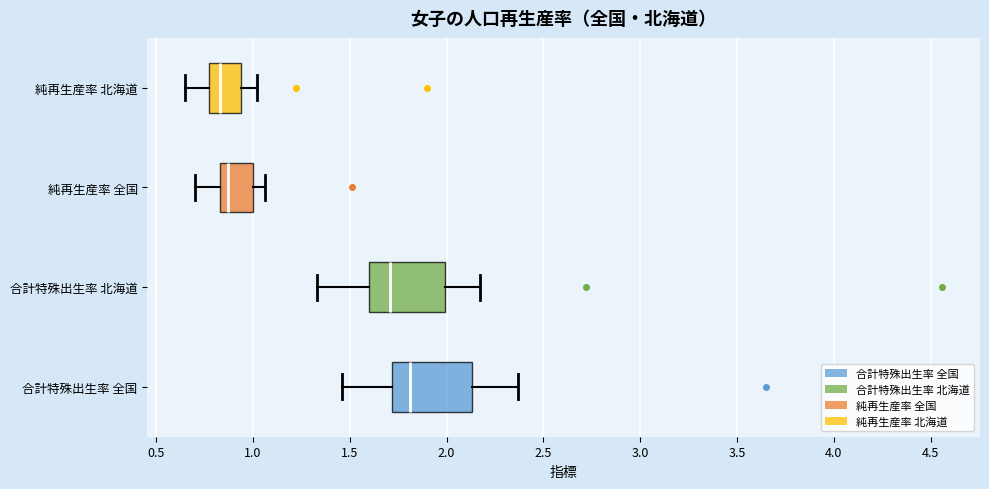

Which box has the furthest to the right median line?

合計特殊出生率 全国